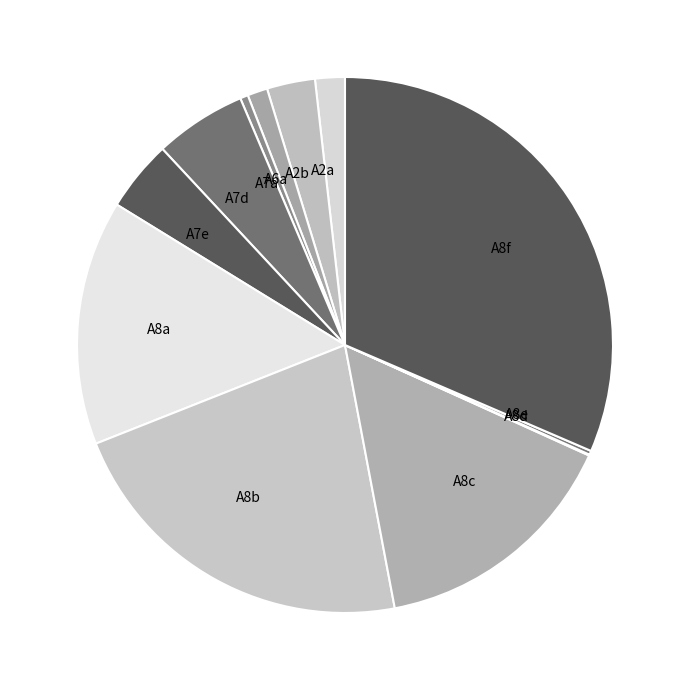

Which slice is the largest?

A8f